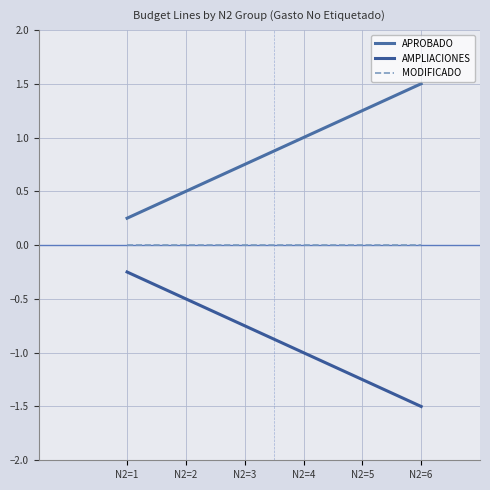

True or false: APROBADO has a value of 1.3 at N2=3.

False